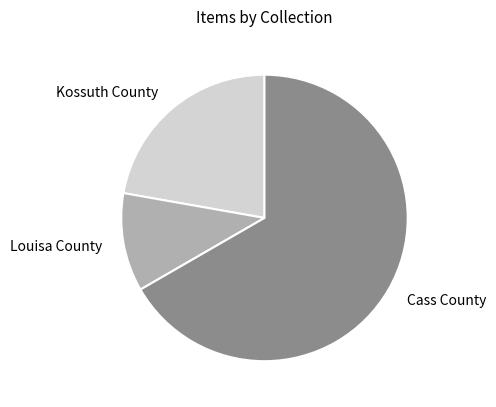

Approximately how many times larger is the value at Cass County compared to Kossuth County?

3.0